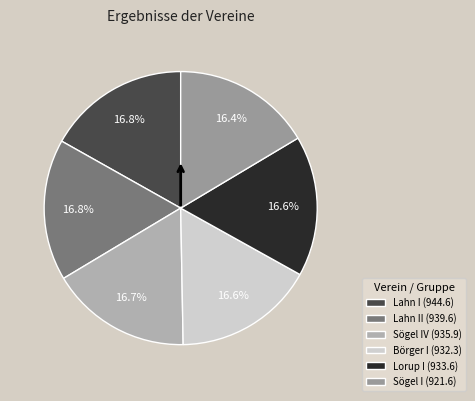

Which slice is the largest?

Lahn I